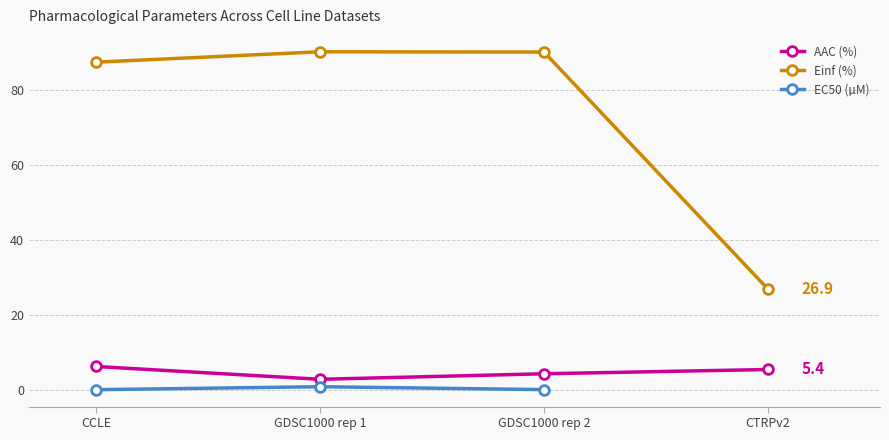

True or false: AAC (%) and EC50 (µM) cross at least once.

False